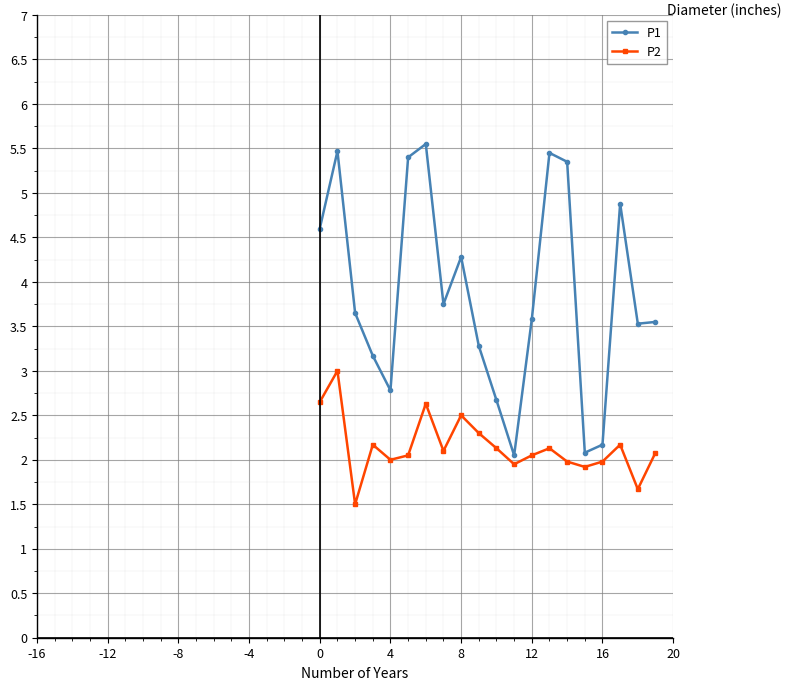

What is the value of the P1 point at the 9th from the left?

4.3